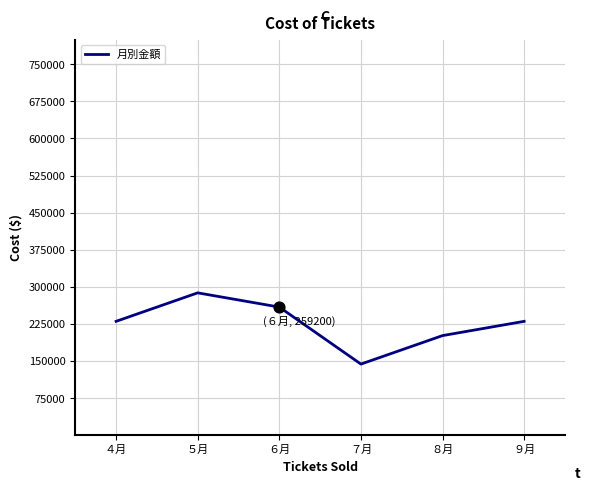

What is the change in value from ７月 to ８月?

+57600